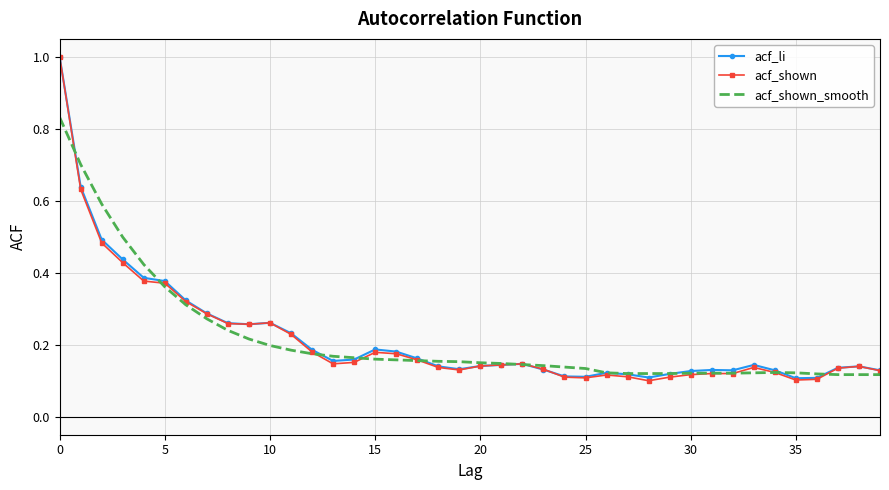

Which series has the widest spread of values?

acf_shown